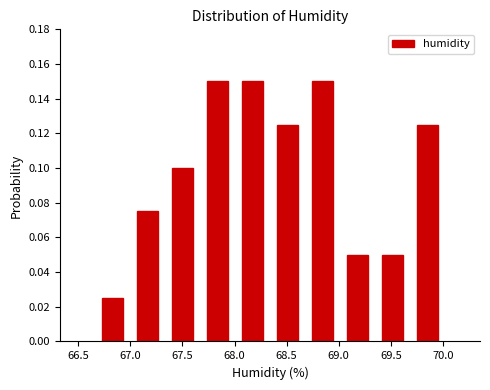

Reading left to right, list every bar in this chart as the range it spans on the x-axis followed by its height. Neither the bar edges nor the heights are printed on the chart, so give them approximately, as read against the axes.

66.65 to 67.00: 0.026
67.00 to 67.35: 0.076
67.35 to 67.65: 0.100
67.65 to 68.00: 0.150
68.00 to 68.35: 0.150
68.35 to 68.70: 0.126
68.70 to 69.00: 0.150
69.00 to 69.35: 0.050
69.35 to 69.70: 0.050
69.70 to 70.00: 0.126